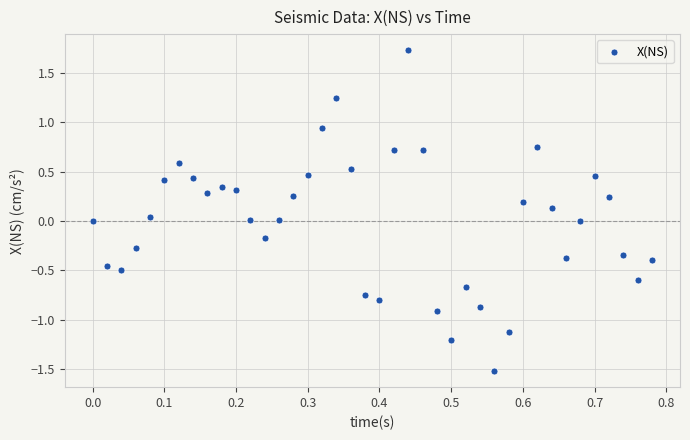

What is the range of X values (max minus min)?

0.8